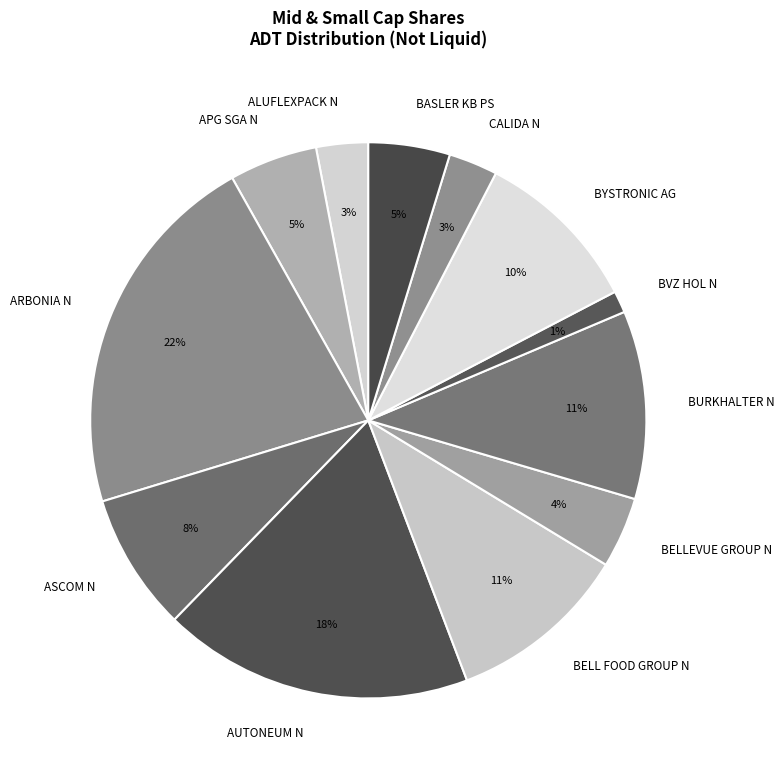

To the nearest percent, what percentage of the pie is BVZ HOL N?

1%